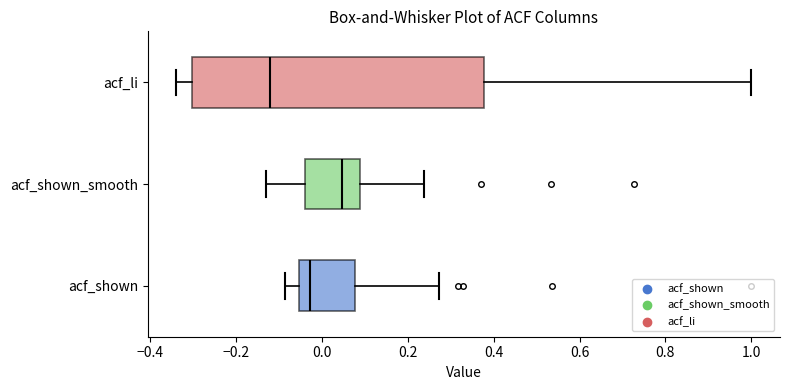

Which box has the furthest to the left median line?

acf_li